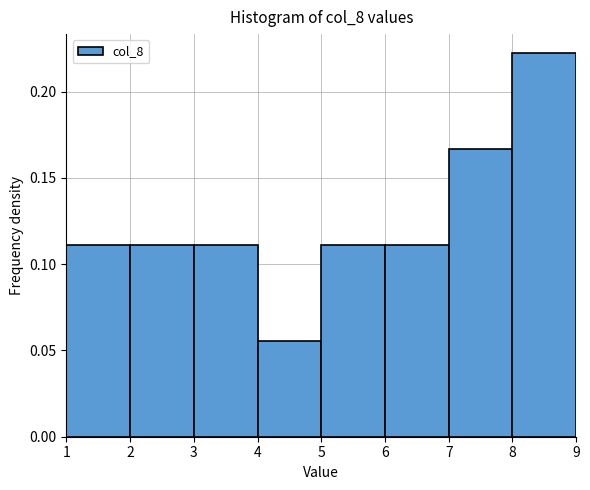

Reading left to right, transcribe this chart: for each bar, give the range it covers on the x-axis and its height. The values are not printed on the chart, so give them approximately, as read against the axis.

1 to 2: 0.110
2 to 3: 0.110
3 to 4: 0.110
4 to 5: 0.055
5 to 6: 0.110
6 to 7: 0.110
7 to 8: 0.165
8 to 9: 0.220